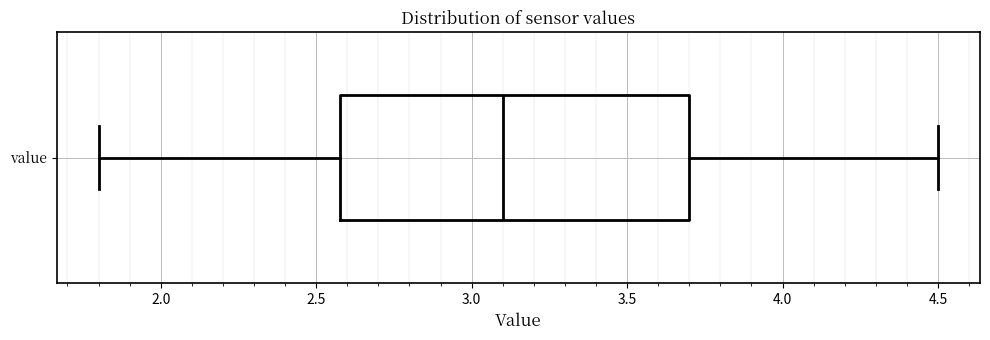

Read this box plot against the x-axis: the position of the median line, the range covered by the box, and the ends of both whiskers. The values are not printed on the chart, so give them approximately, as read against the axis.

median 3.1, box 2.6 to 3.7, whiskers 1.8 to 4.5